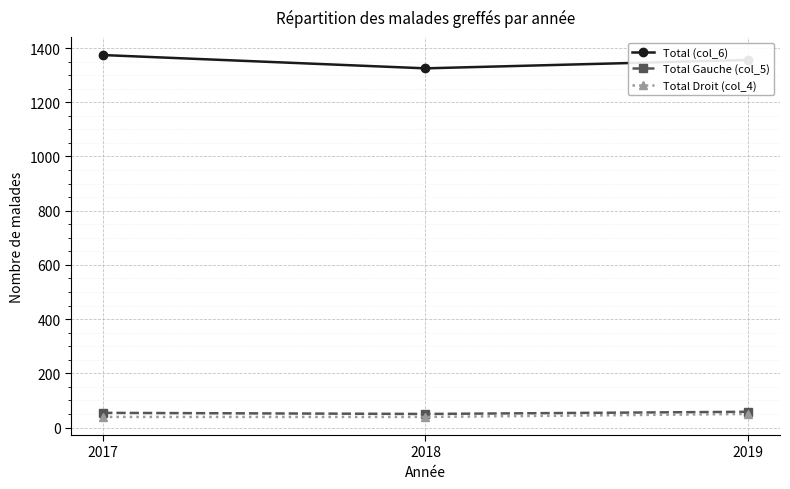

The Total (col_6) series shows 1356 at 2019. True or false?

True